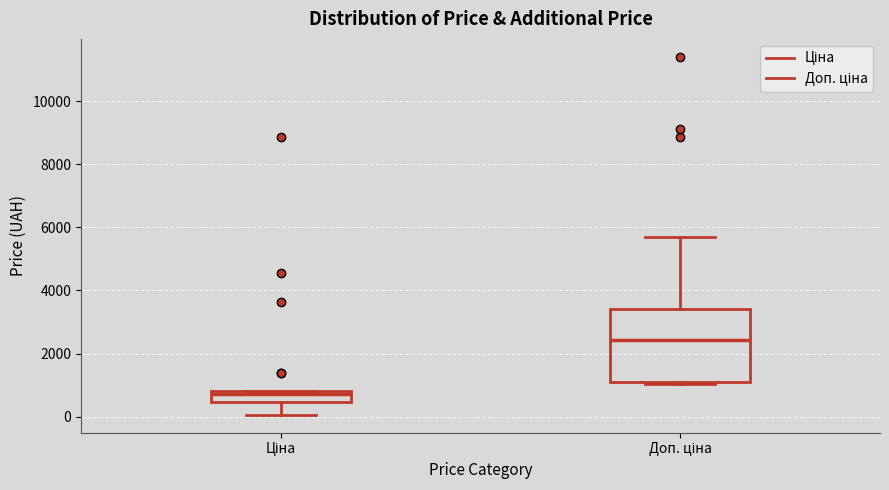

Which box is the tallest, from its lower edge to its upper edge?

Доп. ціна